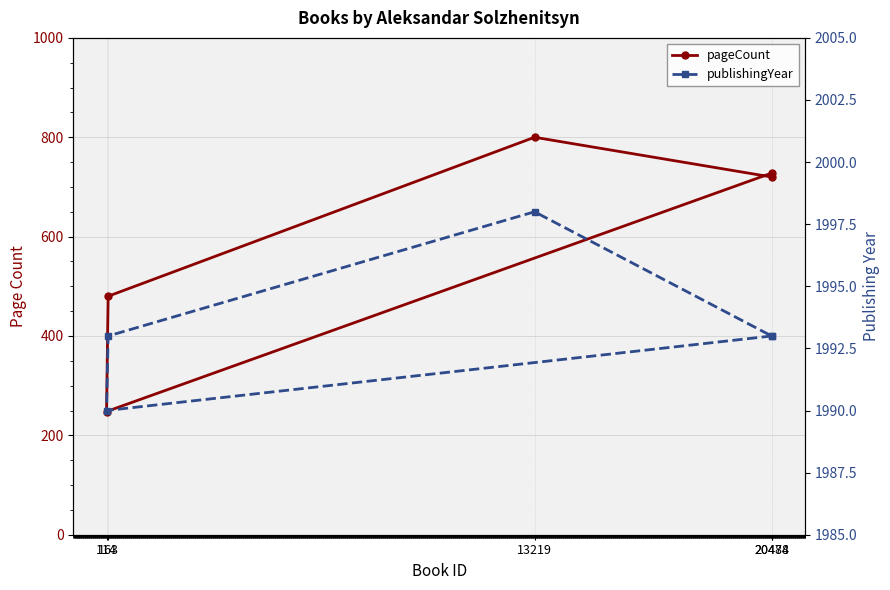

How many data points does each series have?

5